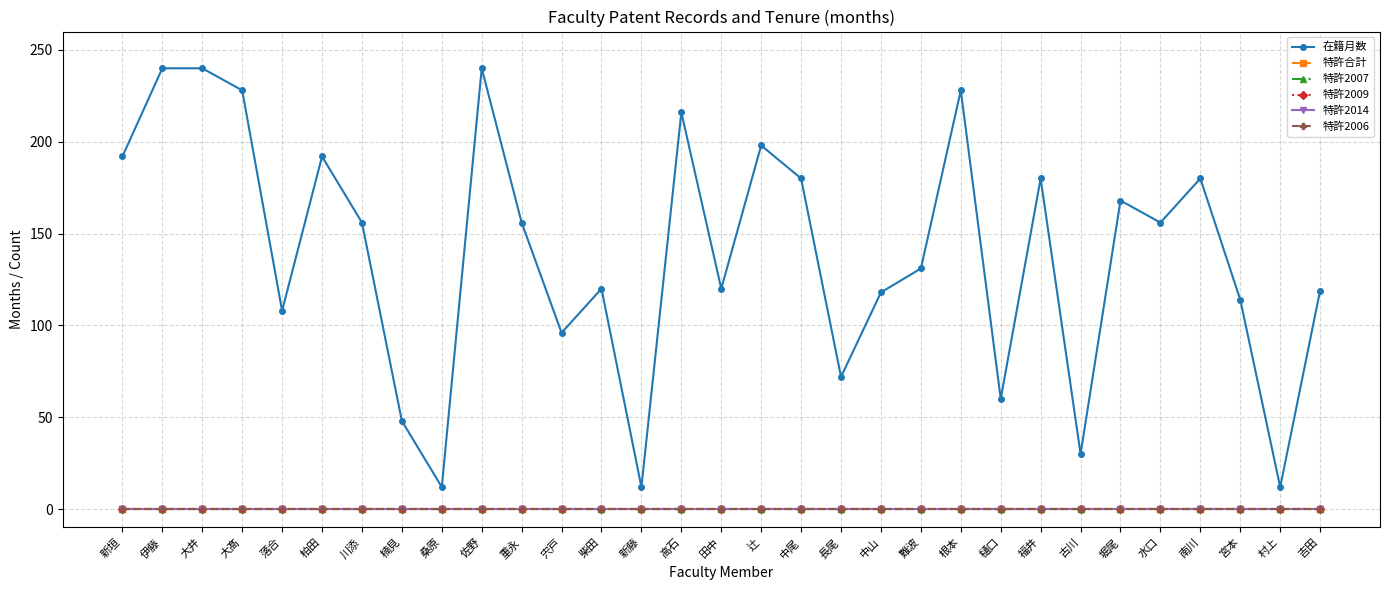

What position from the left is 楠見?

8